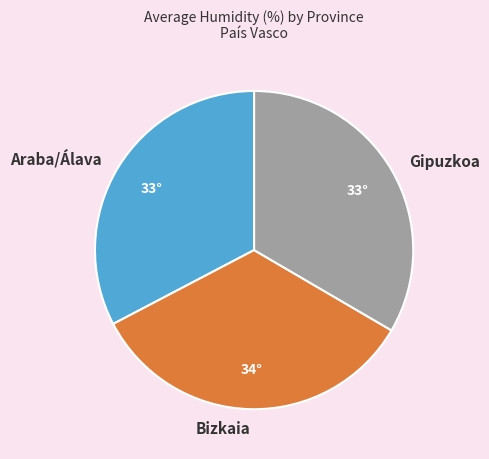

Is there any slice that represents more than half of the pie?

No